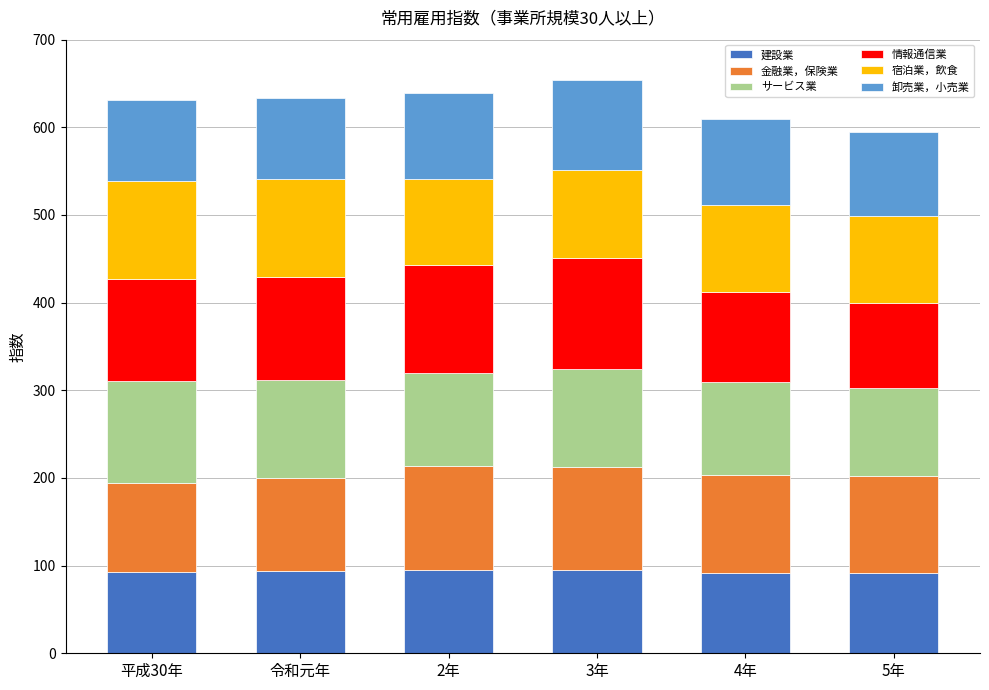

How many distinct data groups are displayed?

6